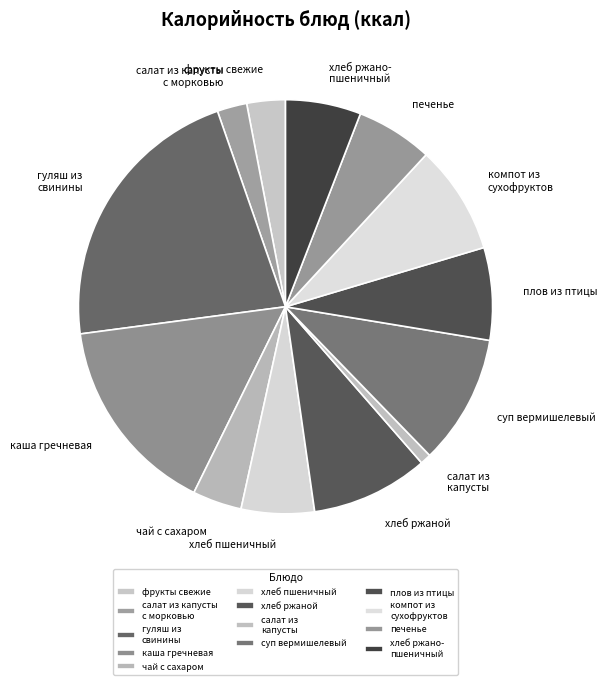

Which slice is the smallest?

салат из капусты